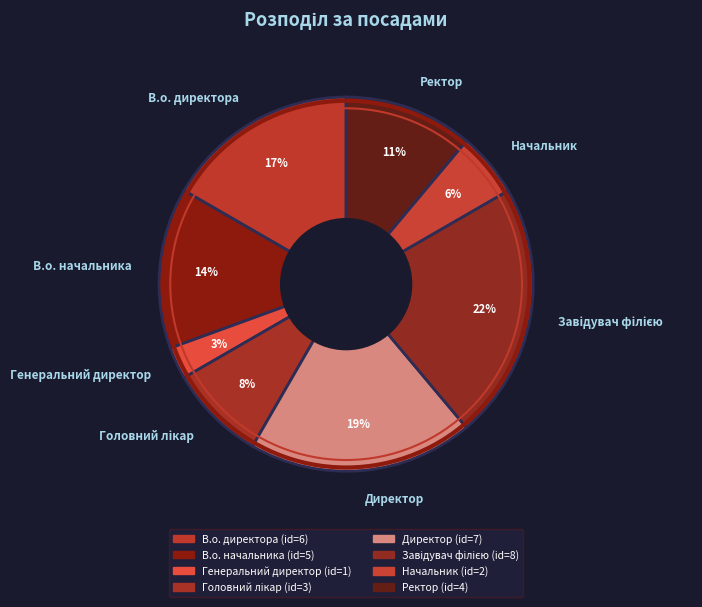

Is Начальник the majority of the pie?

No